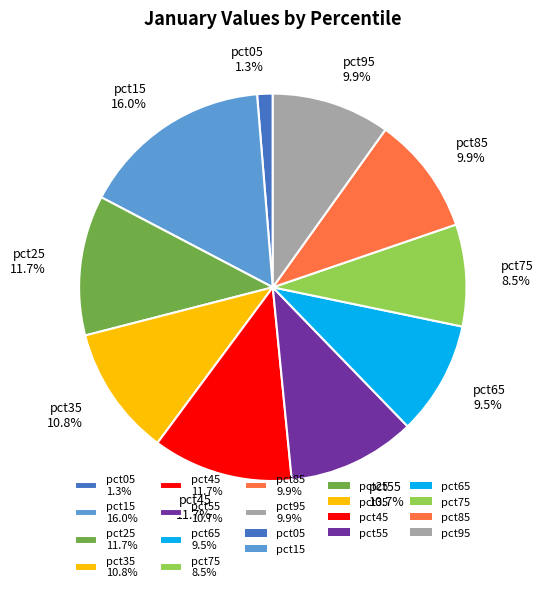

Count the number of slices in the pie.

10